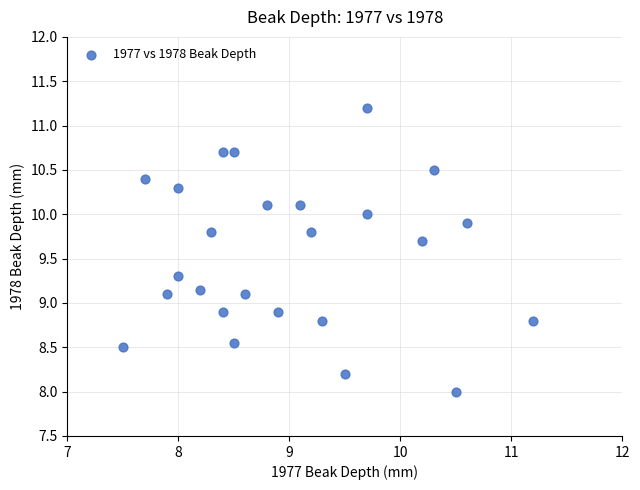

What is the range of X values (max minus min)?

3.7